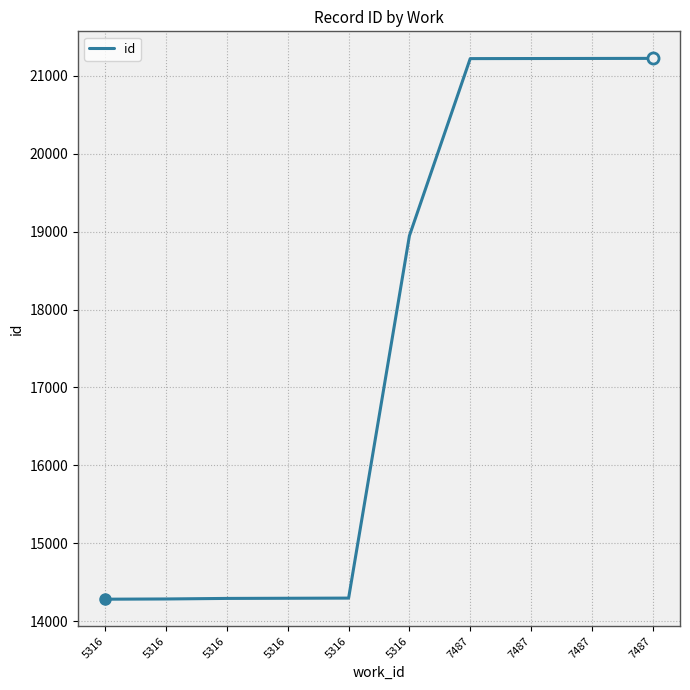

Does the chart have visible grid lines?

Yes